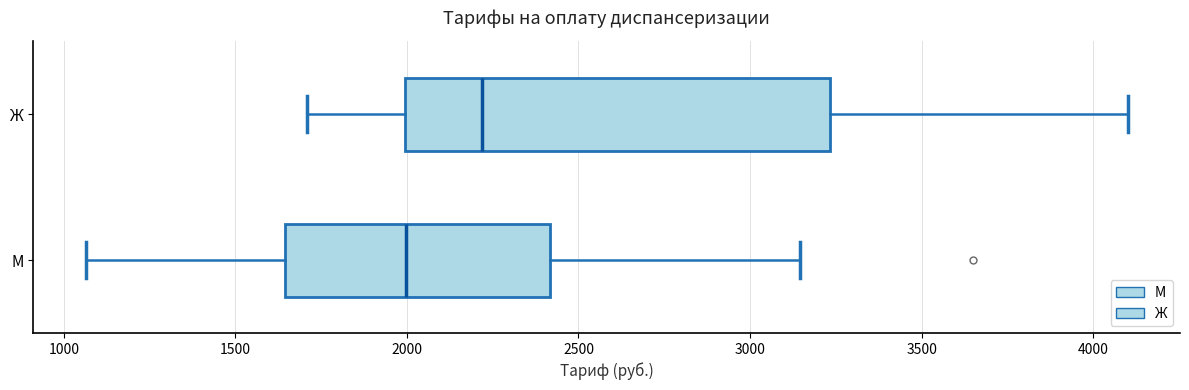

Which box's median line is the furthest to the right?

Ж